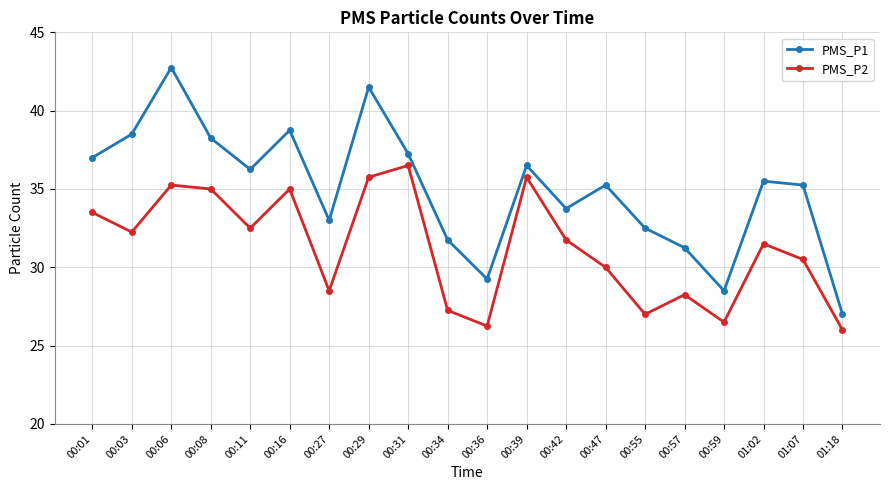

List the series in order of their overall mean, lowest first.

PMS_P2, PMS_P1